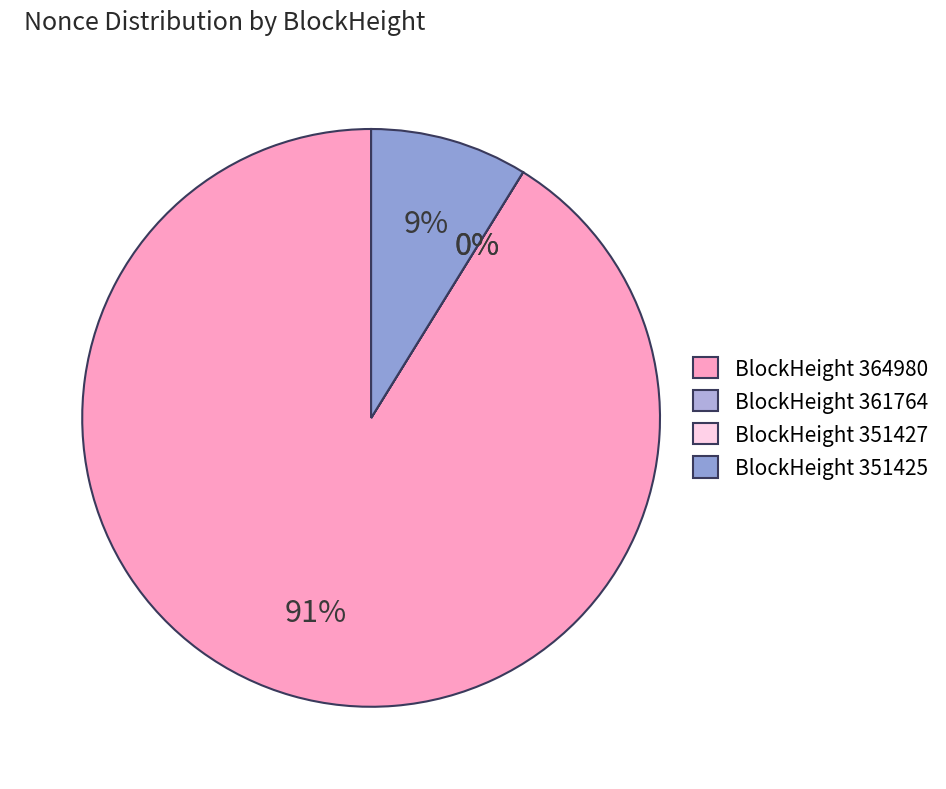

To the nearest percent, what is the difference between the largest and smallest slice percentages?

91%